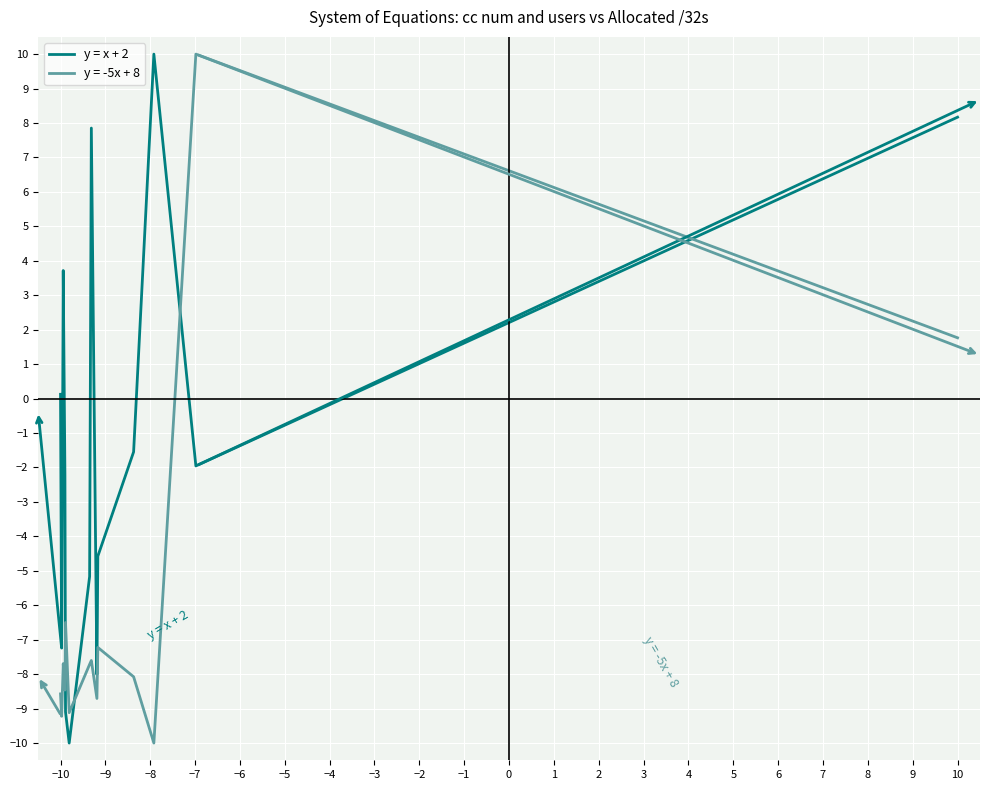

Which series ends up on top after the final intersection of y = x + 2 and y = -5x + 8?

y = x + 2